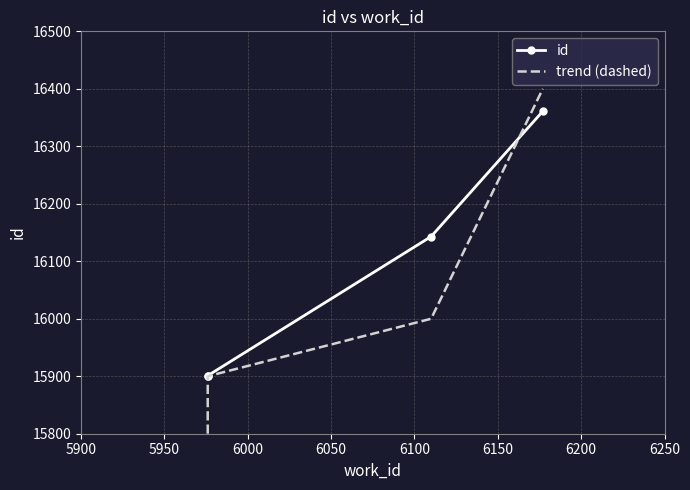

How many lines are shown in the chart?

2